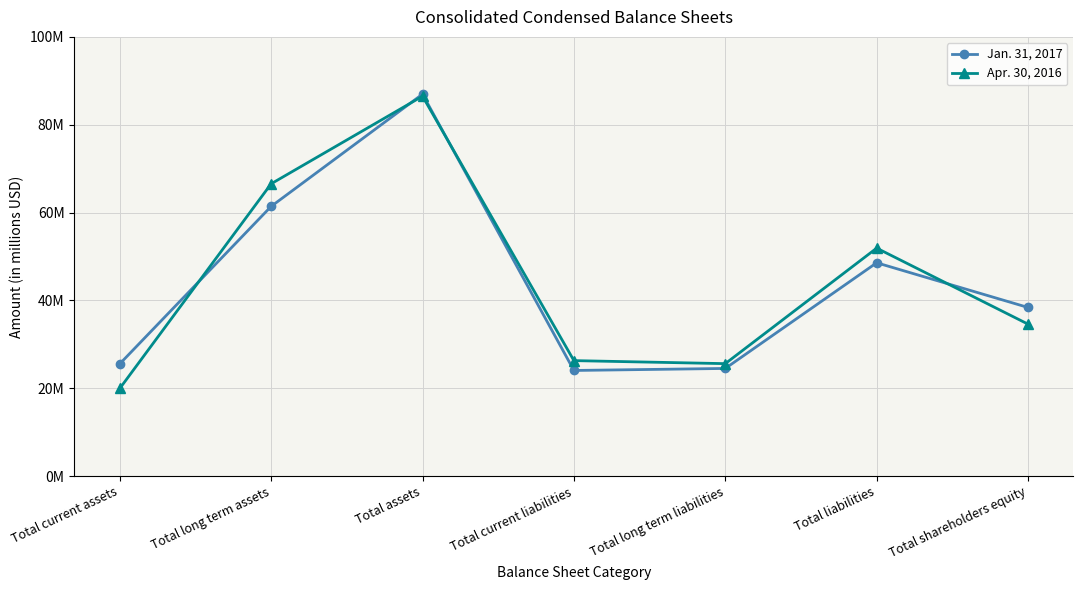

What are all the series names shown in the legend?

Jan. 31, 2017, Apr. 30, 2016